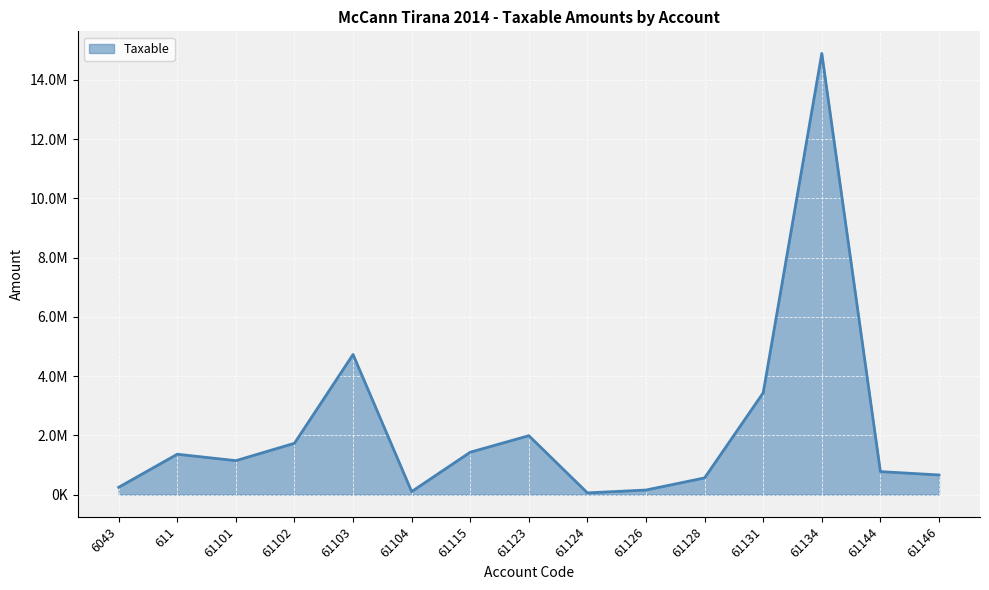

Does the chart have visible grid lines?

Yes